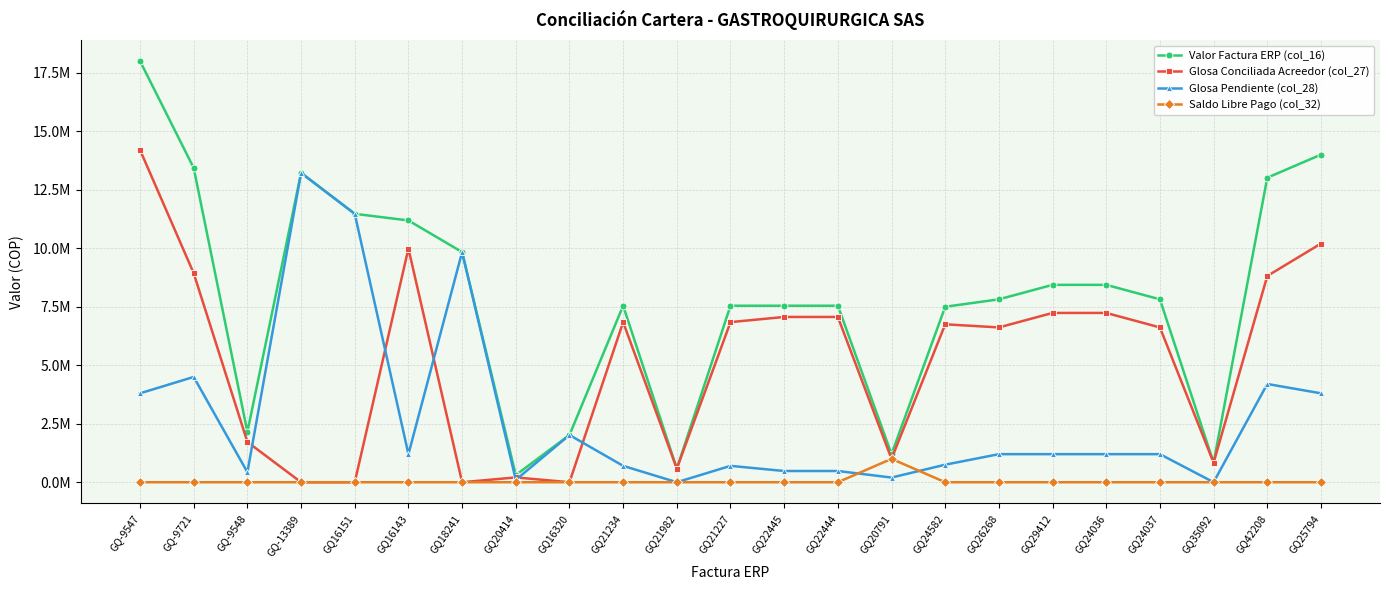

At GQ-9547, list the series in order from largest to smallest.

Valor Factura ERP (col_16), Glosa Conciliada Acreedor (col_27), Glosa Pendiente (col_28), Saldo Libre Pago (col_32)